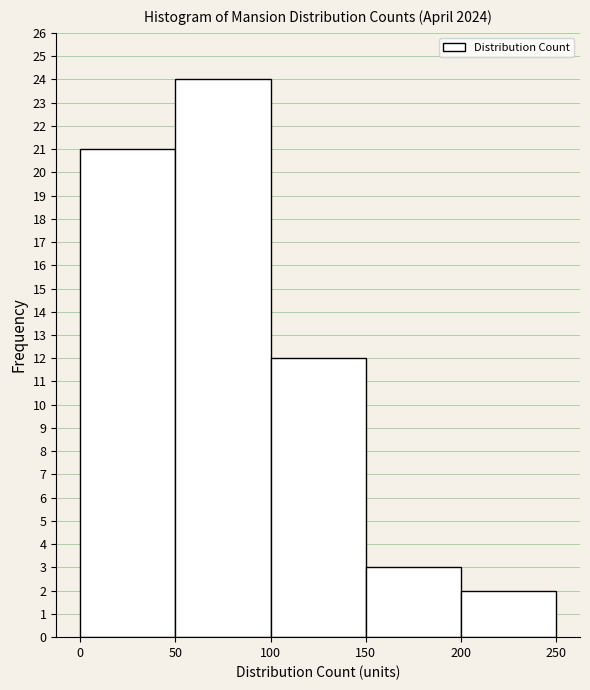

What is the height of the bar covering 100 to 150 on the x-axis? The values are not printed on the chart, so give them approximately, as read against the axis.

12